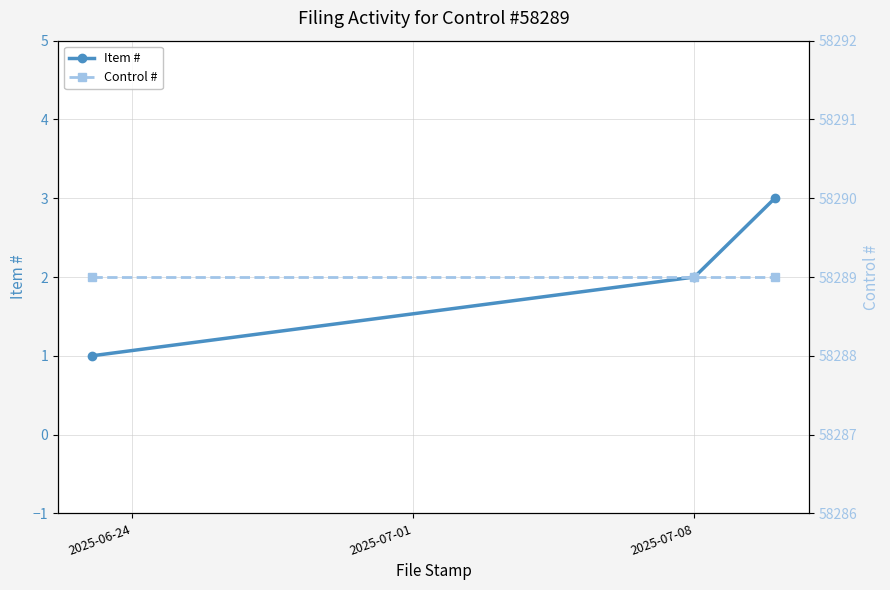

Reading right to left, what are all the values shown in this chart?

Item #: 3	2	1
Control #: 58289	58289	58289